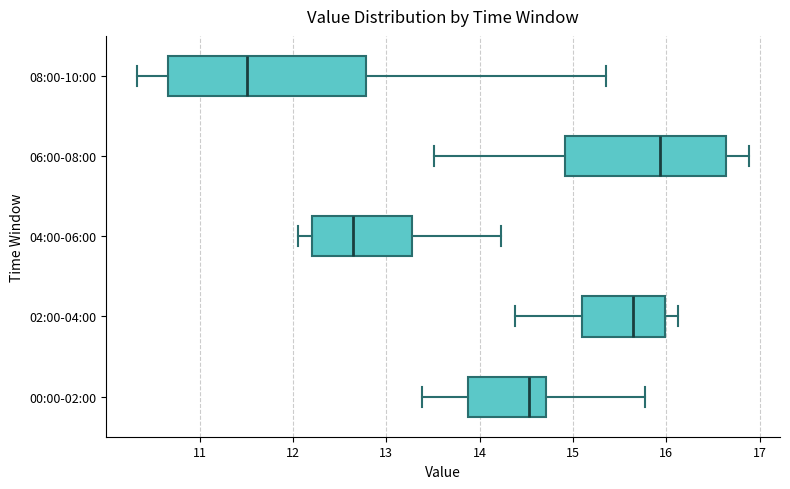

Where does the right whisker of the box for 00:00-02:00 end on the x-axis? The values are not printed on the chart, so give them approximately, as read against the axis.

15.8